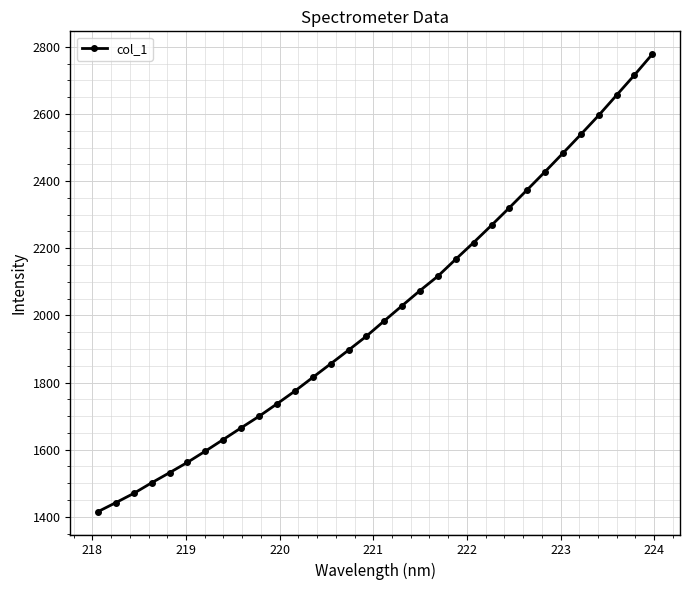

What is the difference between the second highest and minimum values?

1300.5